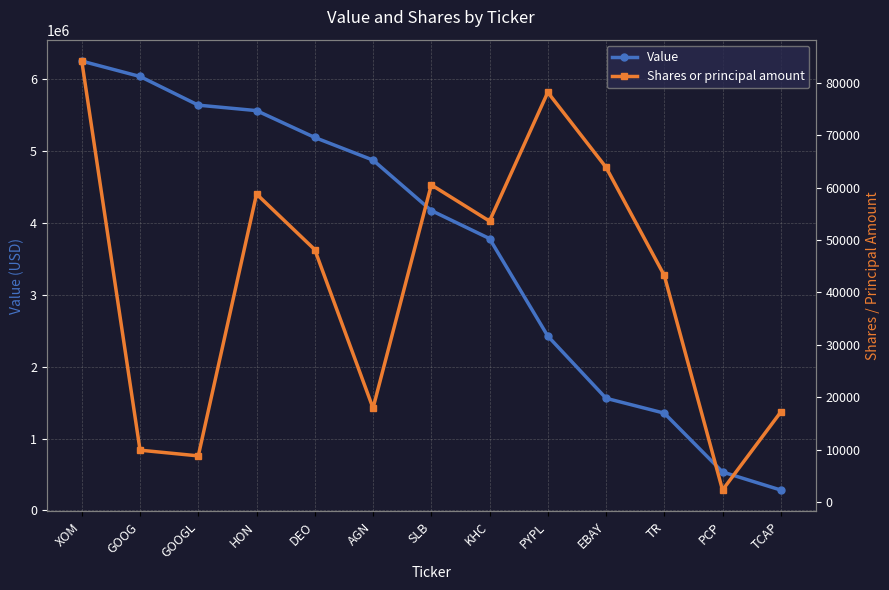

True or false: Value and Shares or principal amount intersect in this chart.

False